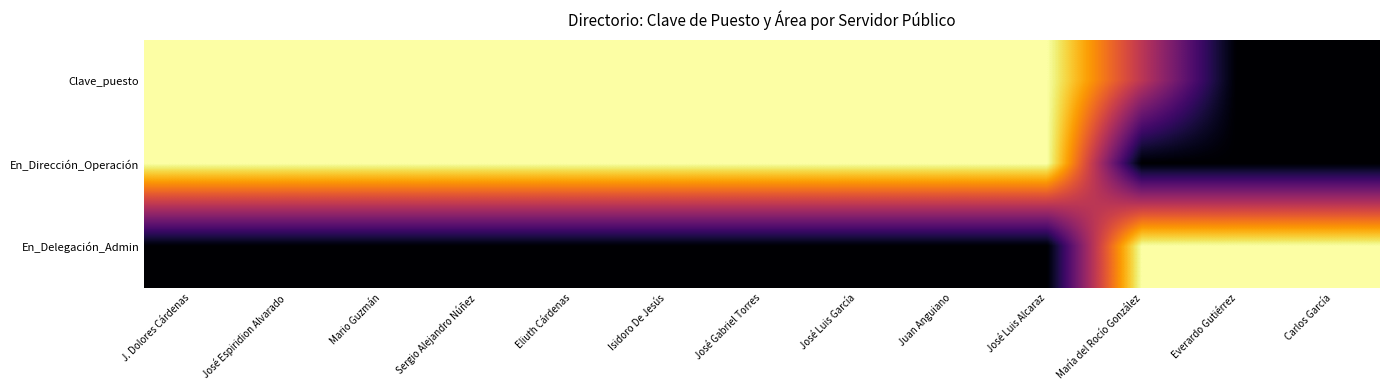

Which series has the widest spread of values?

Clave_puesto